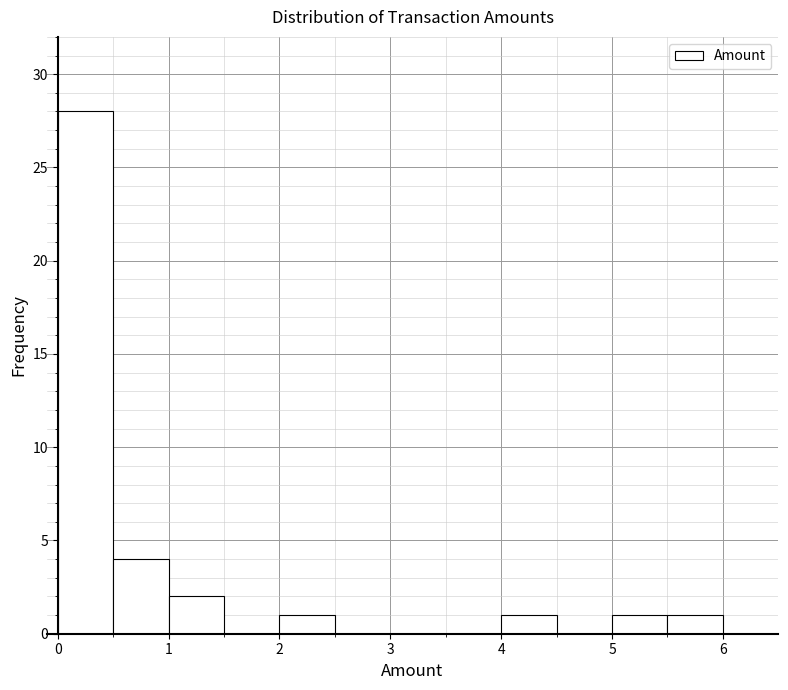

Over which range of the x-axis is the bar tallest?

0.0 to 0.5